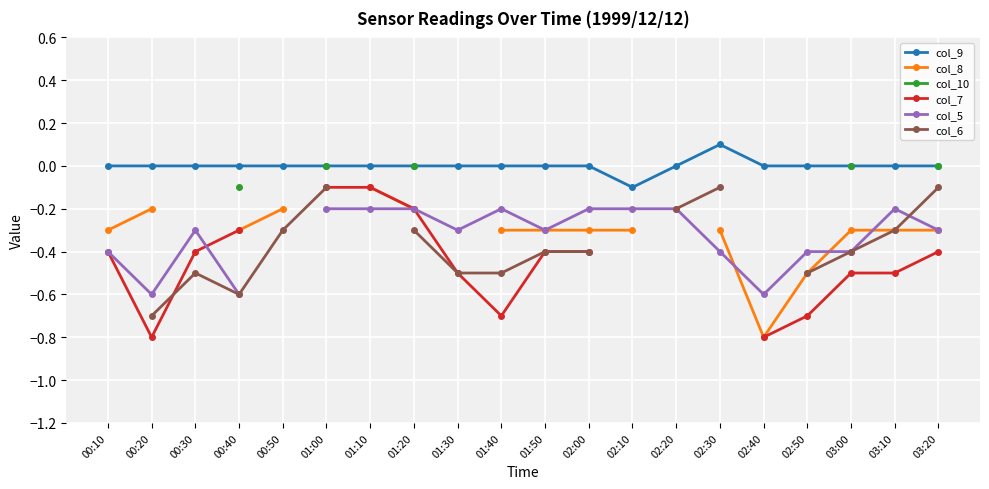

Is it true that col_9 equals 0.1 at 01:20?

False